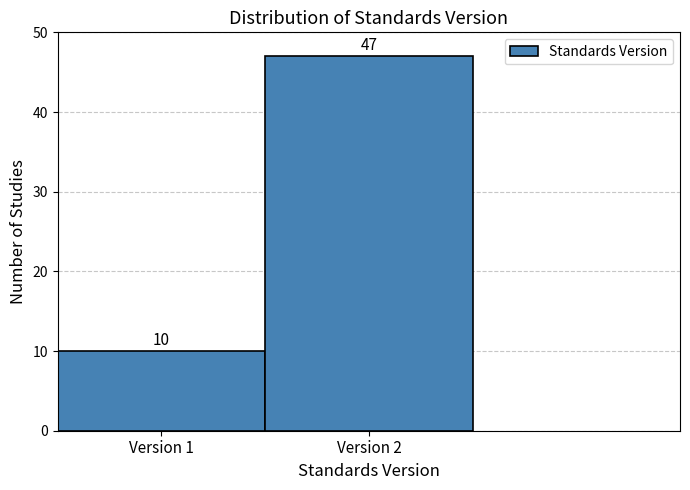

Reading left to right, transcribe all the data shown in this chart.

10	47